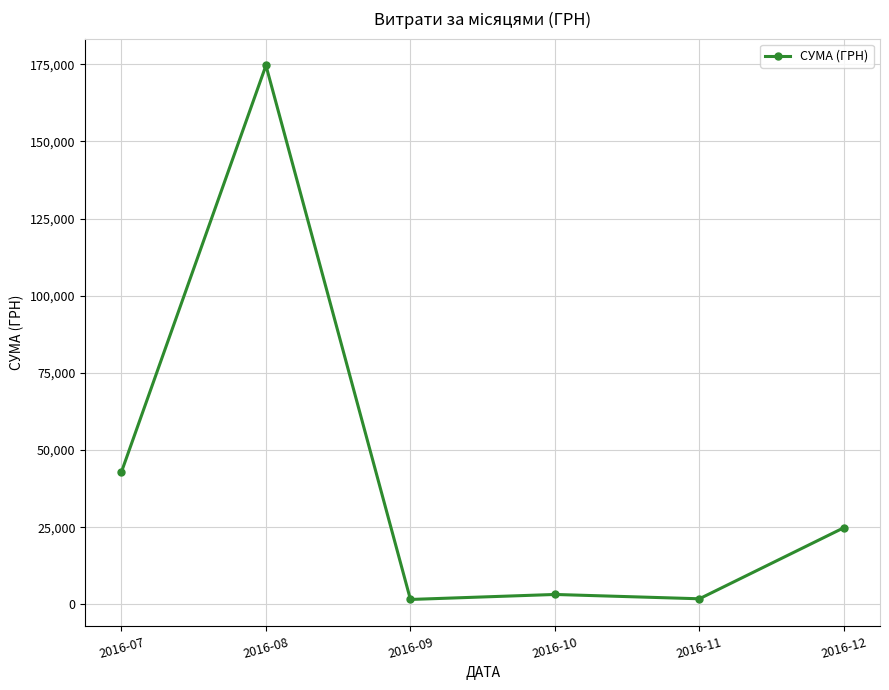

What is the ratio of the value at 2016-12 to the value at 2016-07?

0.6